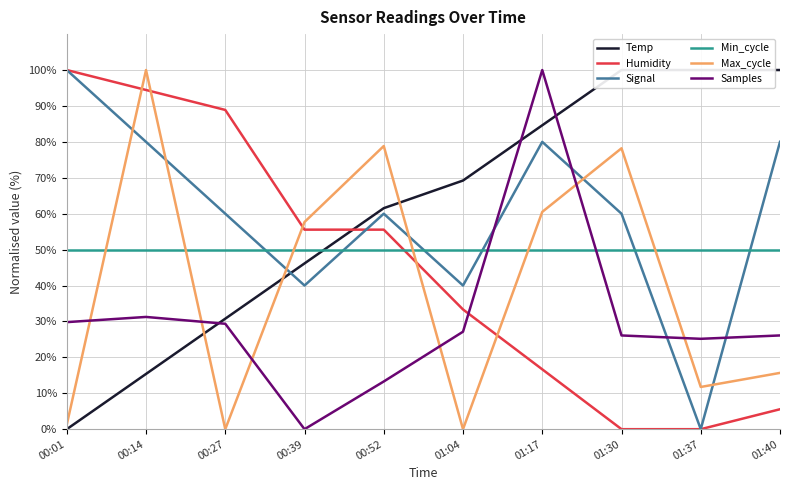

Is the value of Signal at 00:52 greater than the value of Min_cycle at 00:27?

Yes